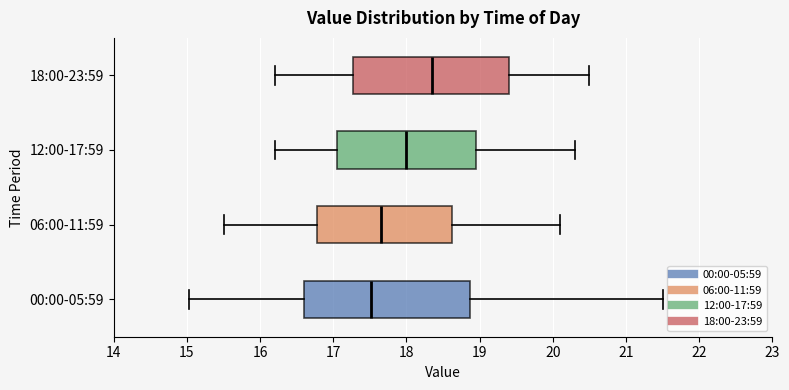

Reading bottom to top, read every box against the x-axis: the position of its median line, the range the box covers, and the ends of its whiskers. The values are not printed on the chart, so give them approximately, as read against the axis.

00:00-05:59: median 17.5, box 16.6 to 18.9, whiskers 15.0 to 21.5
06:00-11:59: median 17.7, box 16.8 to 18.6, whiskers 15.5 to 20.1
12:00-17:59: median 18.0, box 17.1 to 19.0, whiskers 16.2 to 20.3
18:00-23:59: median 18.4, box 17.3 to 19.4, whiskers 16.2 to 20.5